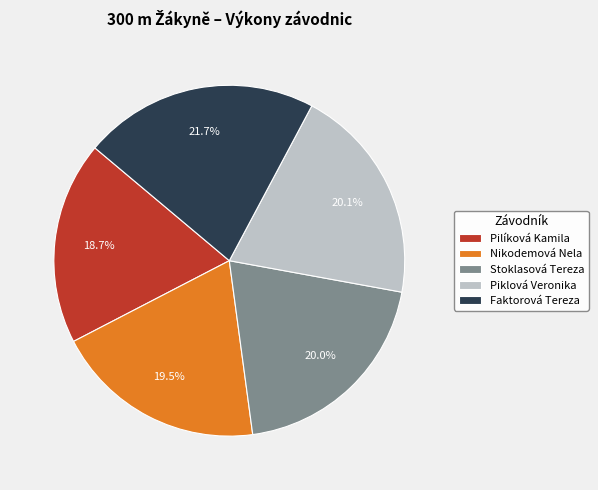

What is the smallest slice in the pie chart?

Pilíková Kamila